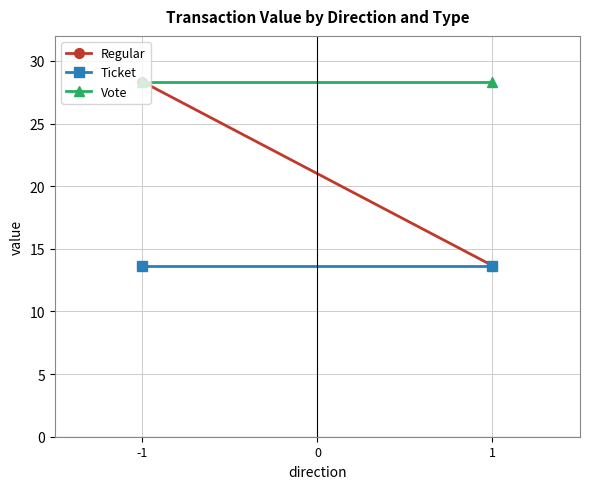

Which has a higher value, -1 or 1?

-1